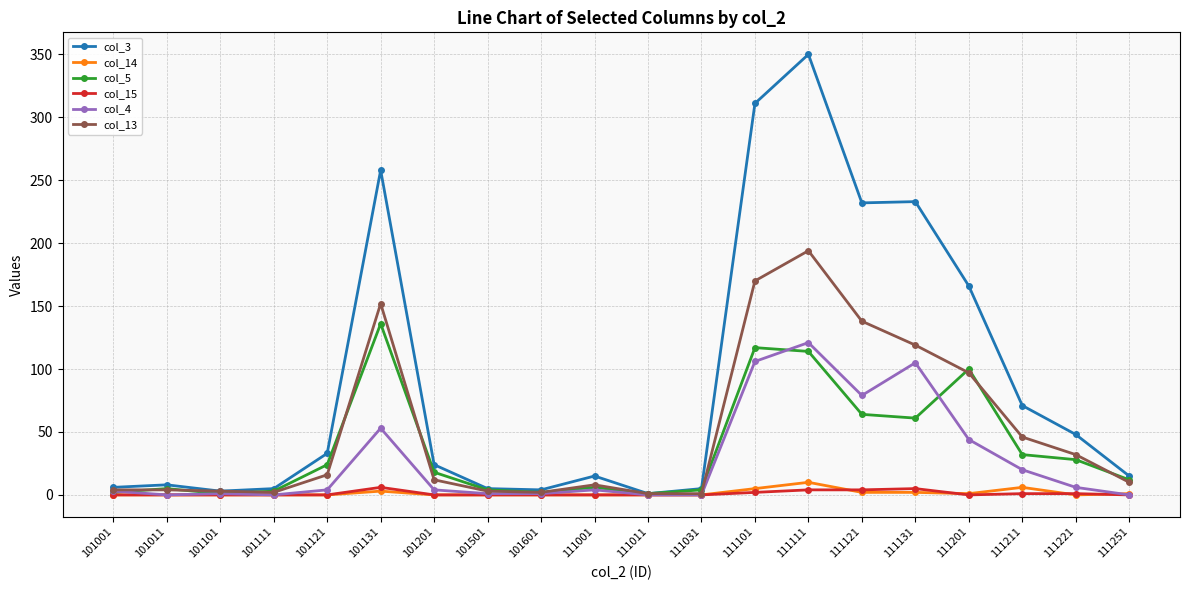

Does the chart have visible grid lines?

Yes